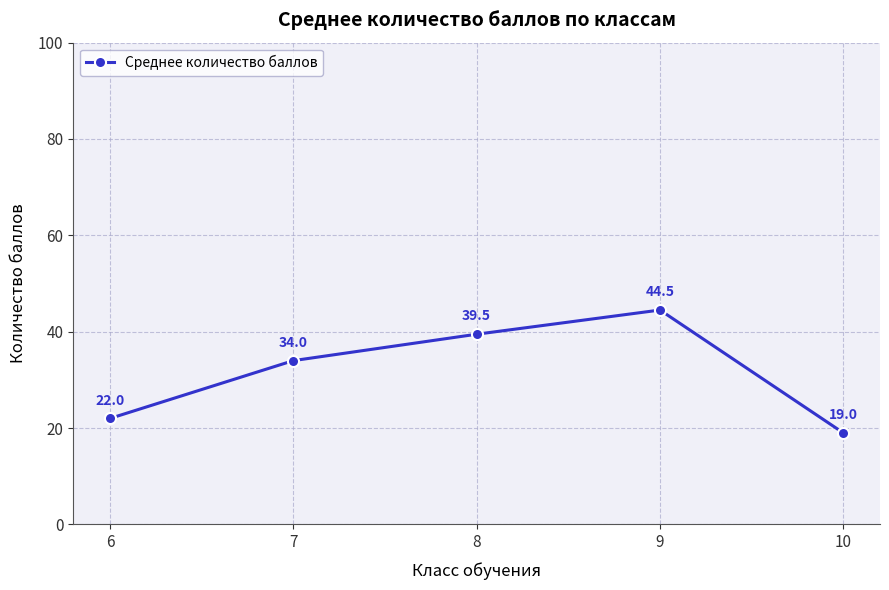

Between 9 and 8, which is larger?

9